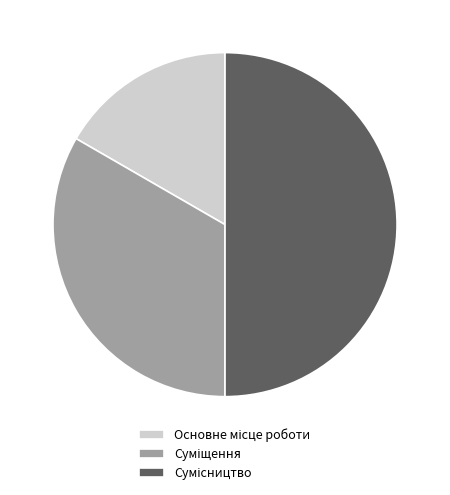

Count the number of slices in the pie.

3